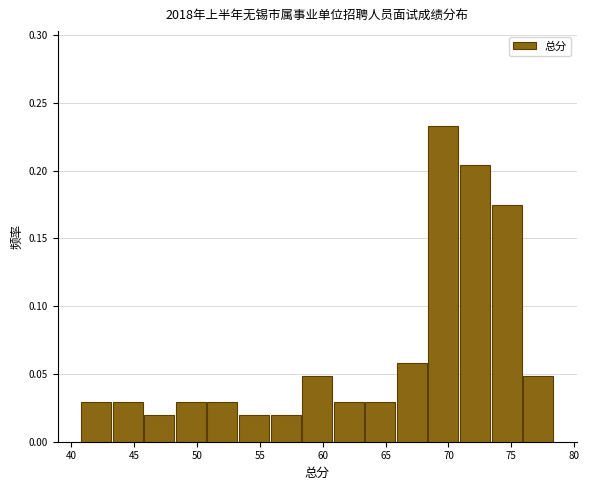

What is the height of the bar covering 53.5 to 56.0 on the x-axis? Neither the bar edges nor the heights are printed on the chart, so give them approximately, as read against the axes.

0.020